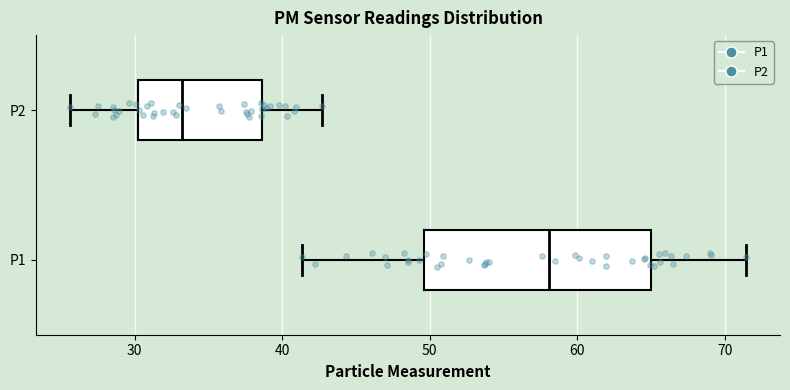

Comparing the boxes themselves (not the whiskers), which one is the widest?

P1